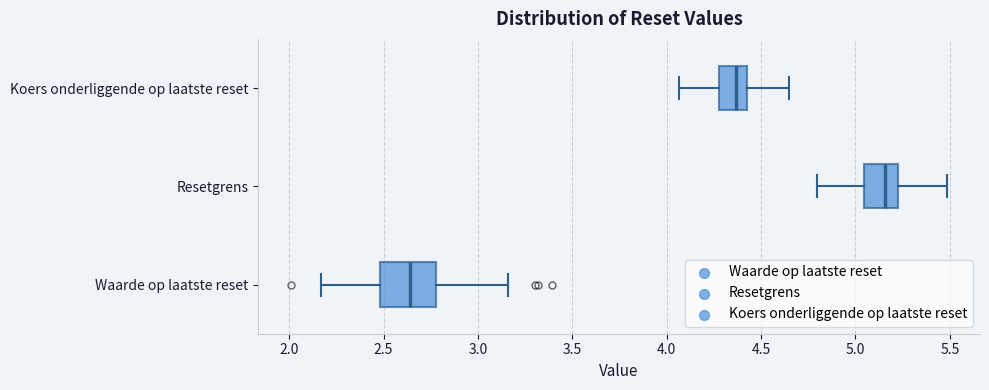

Reading bottom to top, read every box against the x-axis: the position of its median line, the range the box covers, and the ends of its whiskers. The values are not printed on the chart, so give them approximately, as read against the axis.

Waarde op laatste reset: median 2.65, box 2.50 to 2.80, whiskers 2.15 to 3.15
Resetgrens: median 5.15, box 5.05 to 5.20, whiskers 4.80 to 5.50
Koers onderliggende op laatste reset: median 4.35, box 4.30 to 4.45, whiskers 4.05 to 4.65